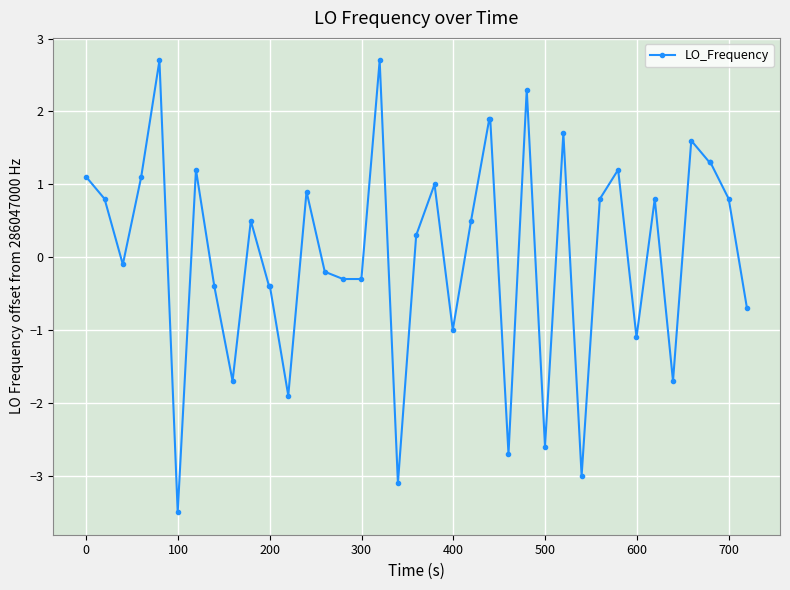

True or false: the data has more than 1 interior local peaks.

True